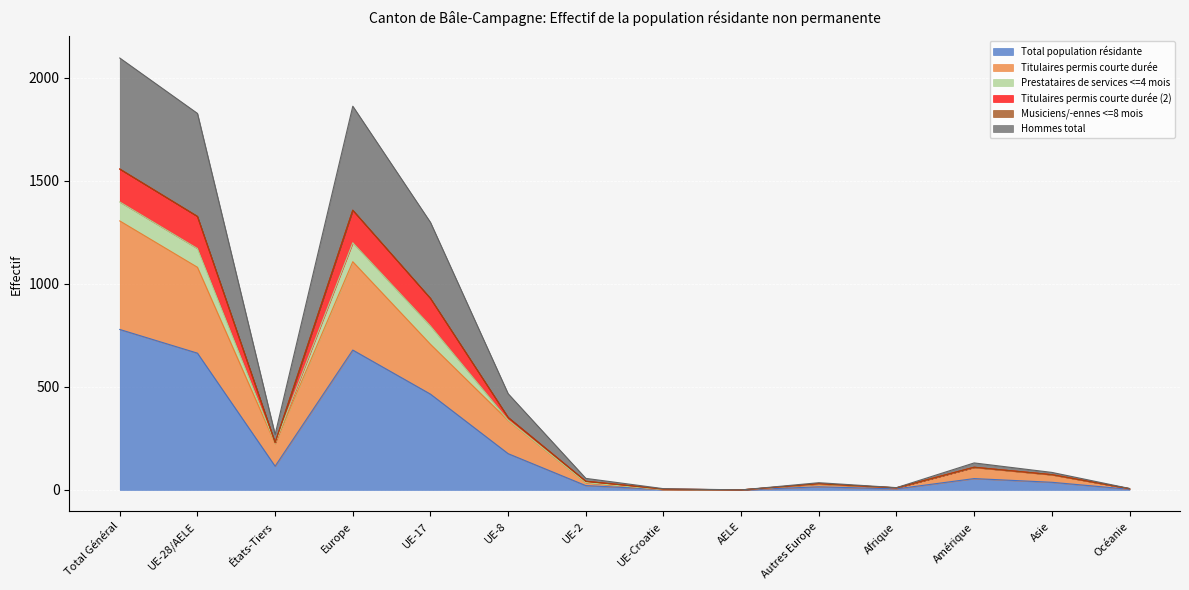

At which label is Titulaires permis courte durée (2) closest to 1048?

UE-17